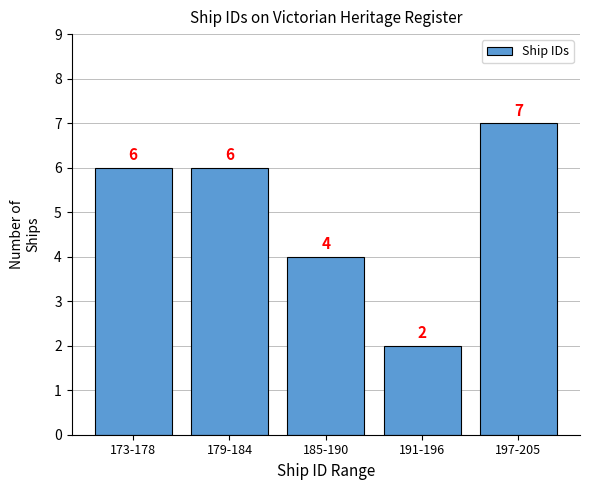

Reading left to right, list all the values displayed in this chart.

6	6	4	2	7